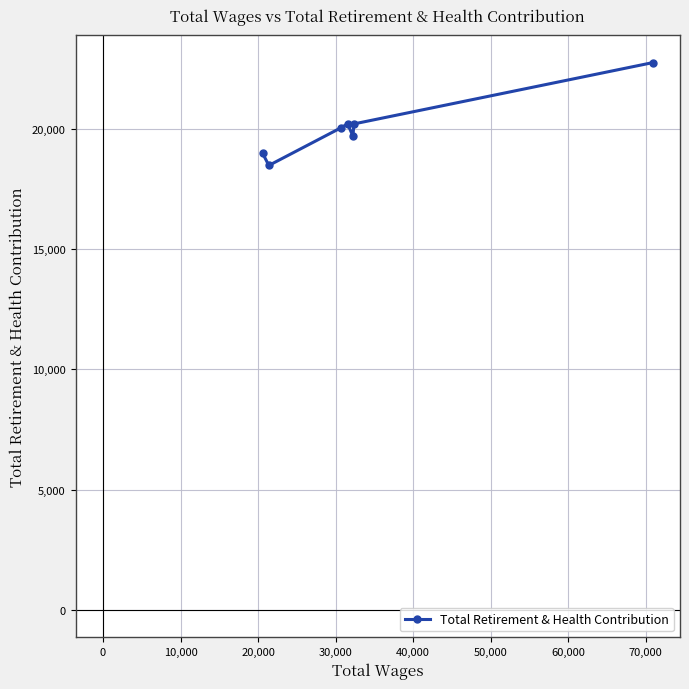

What is the value of the 4th point from the left?

20202